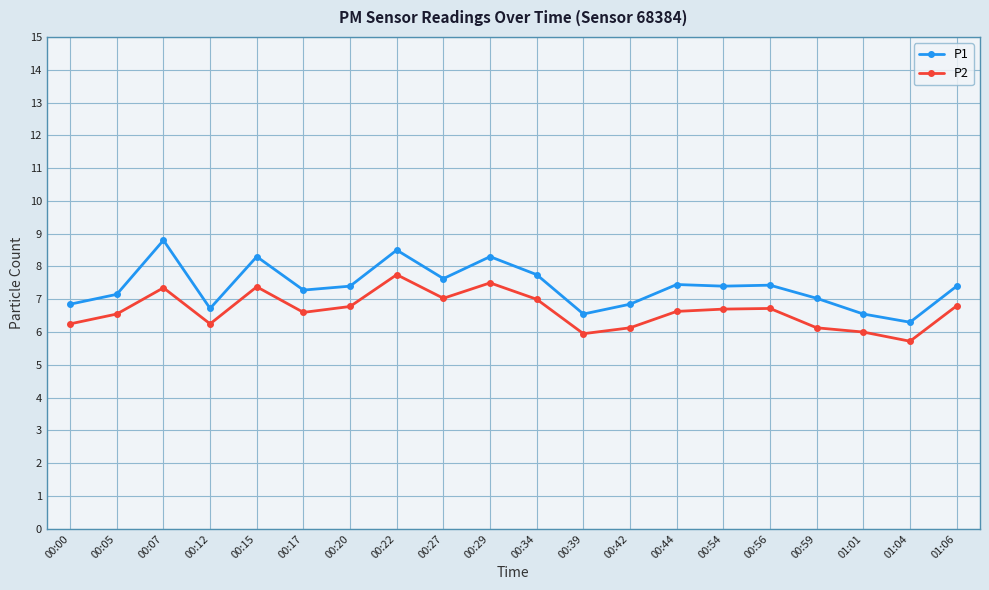

What value does the P2 series have at 00:44?

6.6